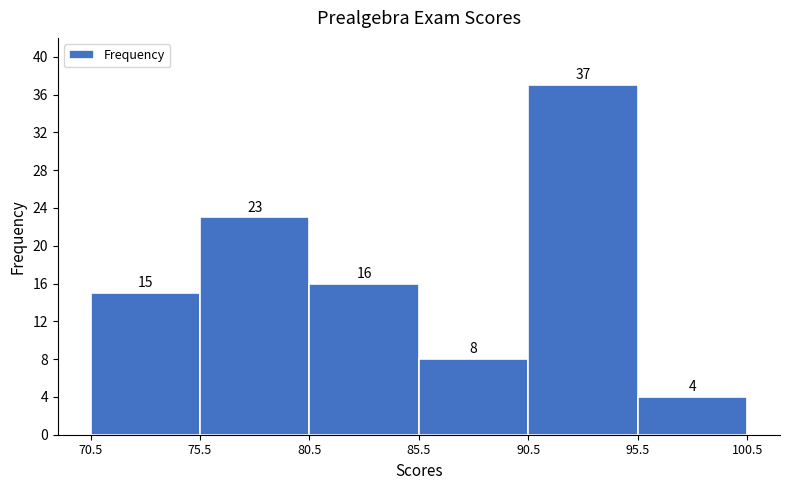

Reading left to right, transcribe this chart: for each bar, give the range it covers on the x-axis and its height.

70.5 to 75.5: 15
75.5 to 80.5: 23
80.5 to 85.5: 16
85.5 to 90.5: 8
90.5 to 95.5: 37
95.5 to 100.5: 4